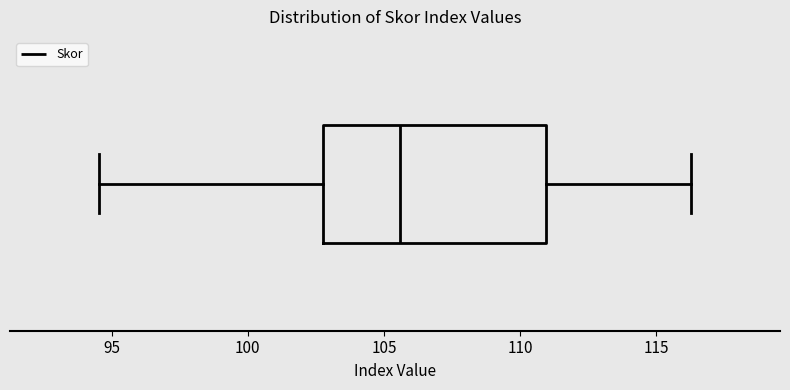

Transcribe this box plot: give where the median line is, the range the box spans, and where the two whiskers end, as read against the x-axis. The values are not printed on the chart, so give them approximately, as read against the axis.

median 105.5, box 102.5 to 111.0, whiskers 94.5 to 116.5